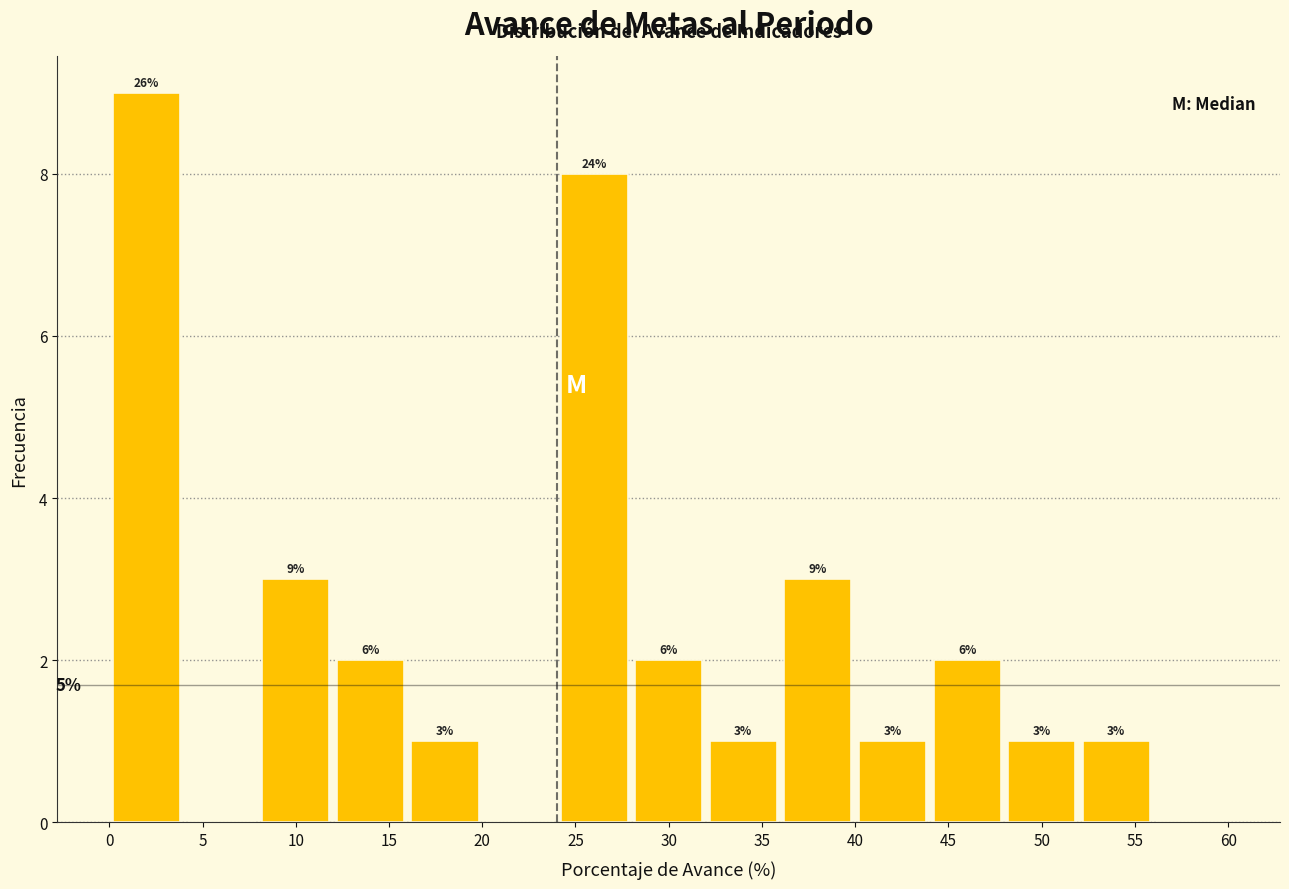

Over which range of the x-axis is the bar tallest?

0 to 4